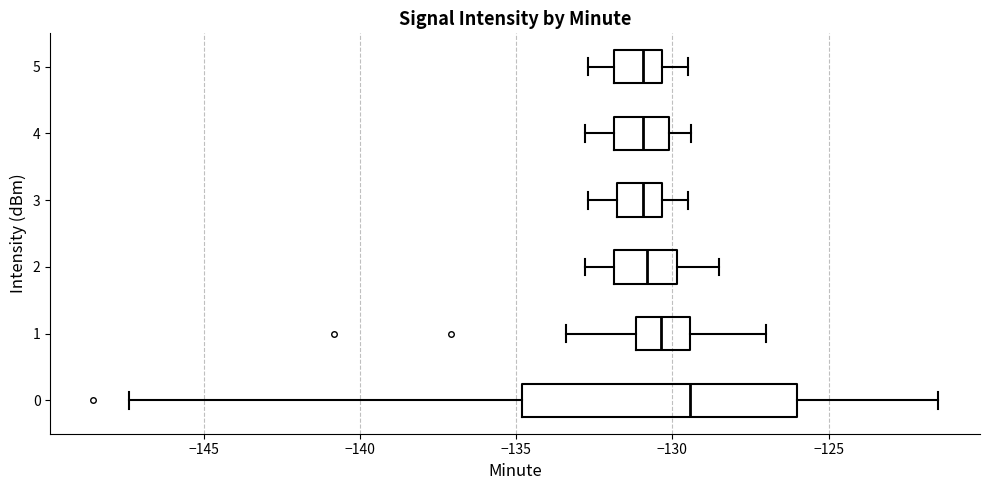

Reading bottom to top, transcribe this box plot: for each box, give where its median line is, the range the box spans, and where its two whiskers end, as read against the x-axis. The values are not printed on the chart, so give them approximately, as read against the axis.

0: median -129.5, box -135.0 to -126.0, whiskers -147.5 to -121.5
1: median -130.5, box -131.0 to -129.5, whiskers -133.5 to -127.0
2: median -131.0, box -132.0 to -130.0, whiskers -133.0 to -128.5
3: median -131.0, box -132.0 to -130.5, whiskers -132.5 to -129.5
4: median -131.0, box -132.0 to -130.0, whiskers -133.0 to -129.5
5: median -131.0, box -132.0 to -130.5, whiskers -132.5 to -129.5